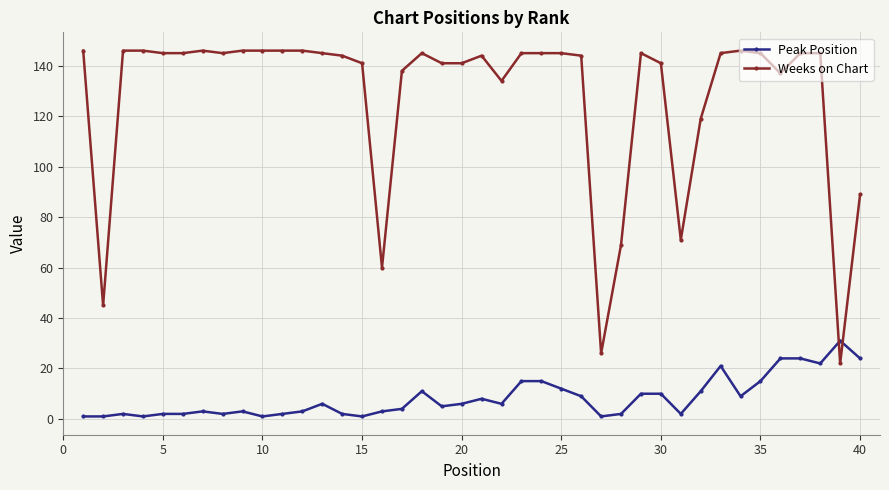

List the series in order of their overall mean, lowest first.

Peak Position, Weeks on Chart